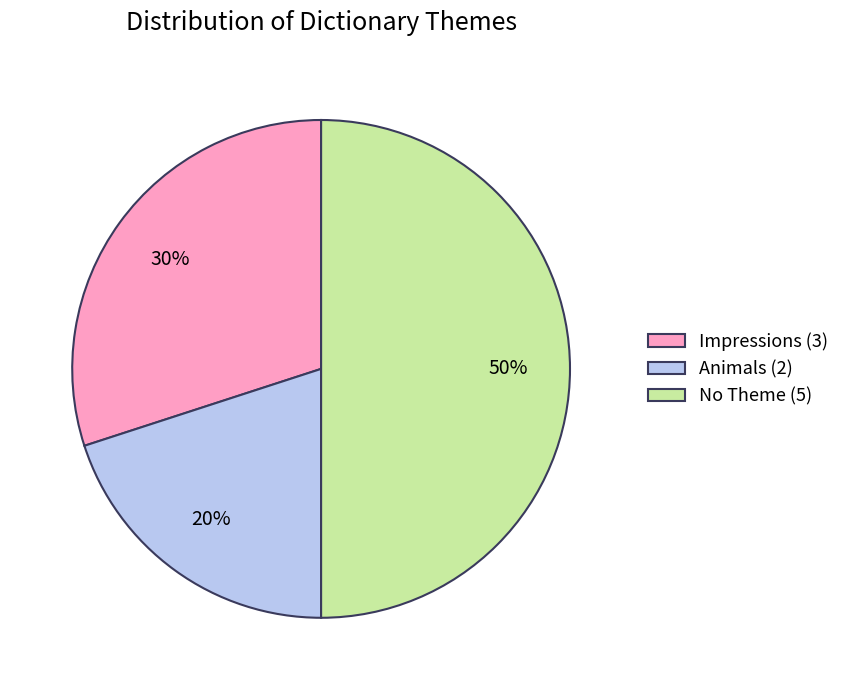

Between Impressions (3) and No Theme (5), which is larger?

No Theme (5)